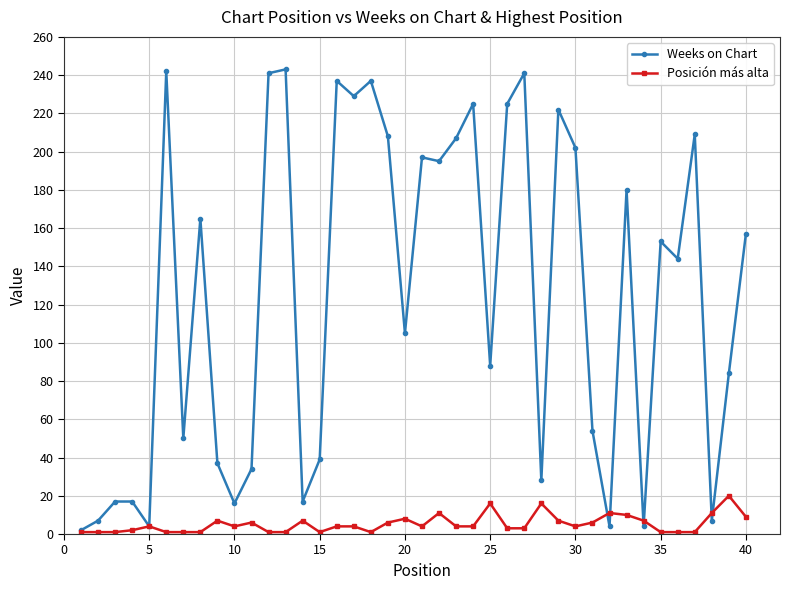

Which series has the largest total across all categories?

Weeks on Chart